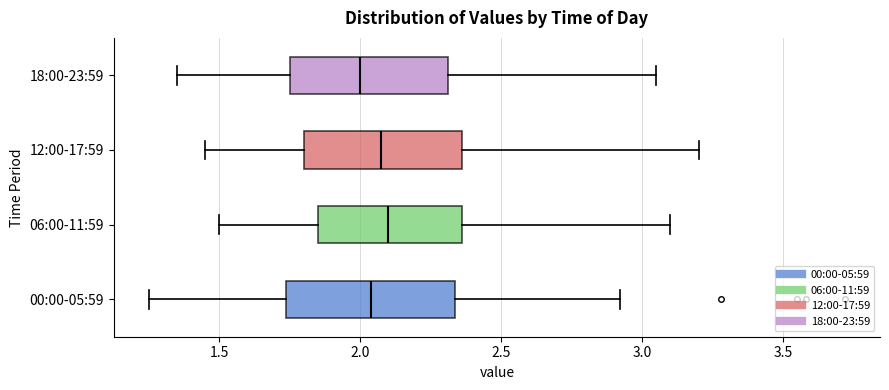

Reading bottom to top, read every box against the x-axis: the position of its median line, the range the box covers, and the ends of its whiskers. The values are not printed on the chart, so give them approximately, as read against the axis.

00:00-05:59: median 2.05, box 1.75 to 2.35, whiskers 1.25 to 2.90
06:00-11:59: median 2.10, box 1.85 to 2.35, whiskers 1.50 to 3.10
12:00-17:59: median 2.10, box 1.80 to 2.35, whiskers 1.45 to 3.20
18:00-23:59: median 2.00, box 1.75 to 2.30, whiskers 1.35 to 3.05